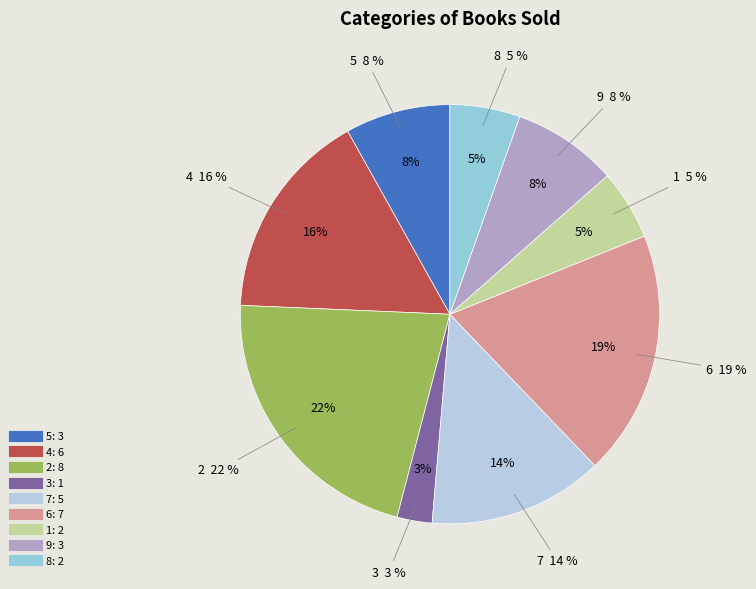

To the nearest percent, what is the difference between the 6 and 2 slice percentages?

3%